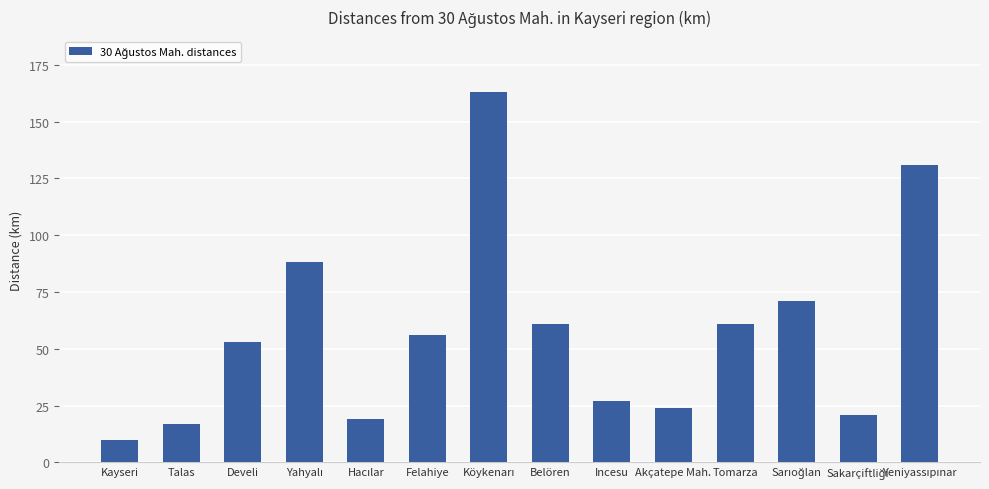

At which category does the chart reach its minimum across all series?

Kayseri